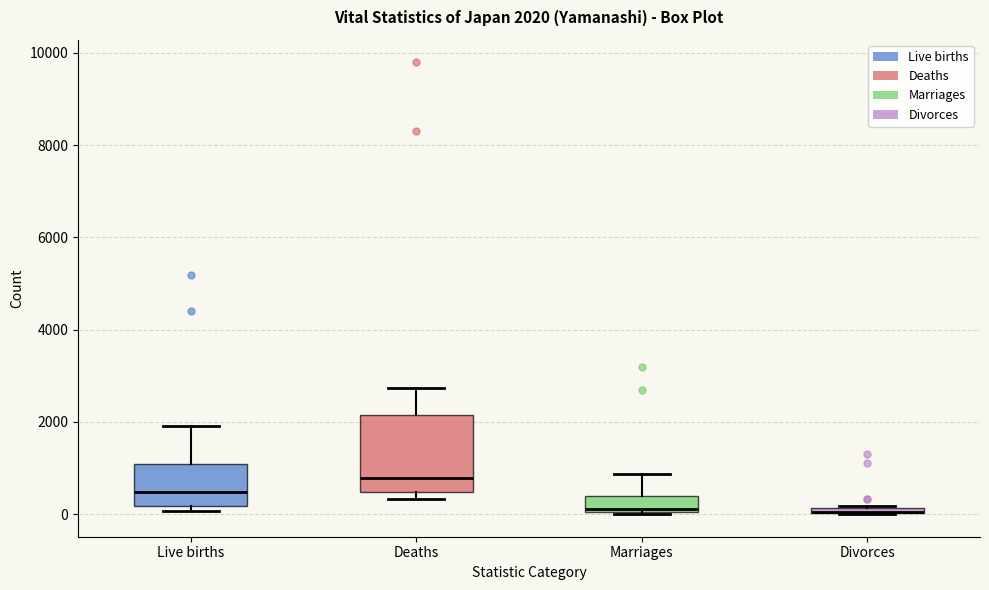

Comparing the boxes themselves (not the whiskers), which one is the tallest?

Deaths